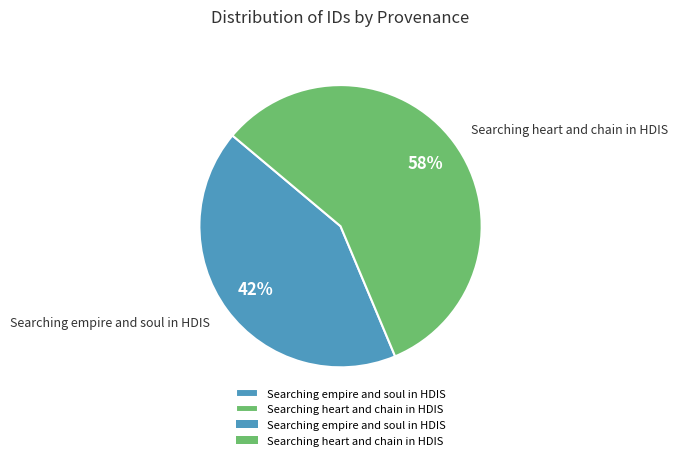

Combined, do Searching empire and soul in HDIS and Searching heart and chain in HDIS account for over 50%?

Yes